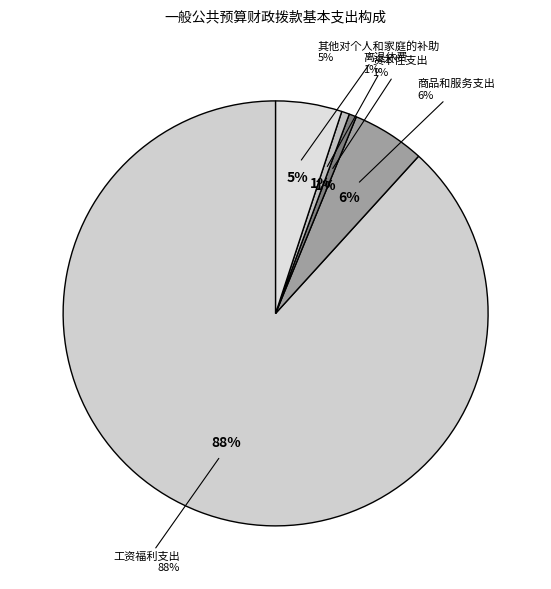

Does 其他对个人和家庭的补助 represent more than half of the total?

No